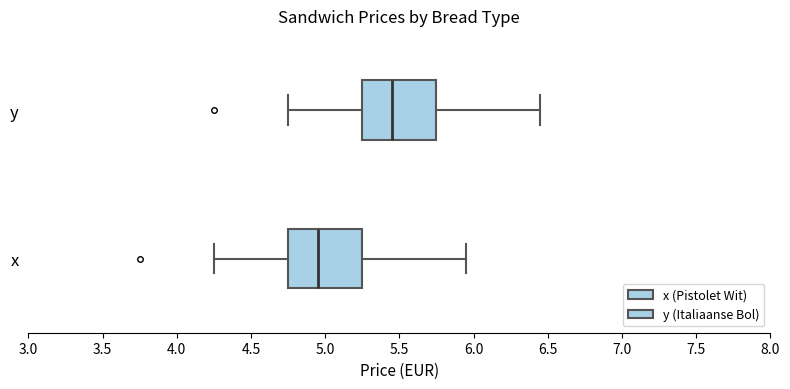

Where does the right whisker of the box for y end on the x-axis? The values are not printed on the chart, so give them approximately, as read against the axis.

6.45